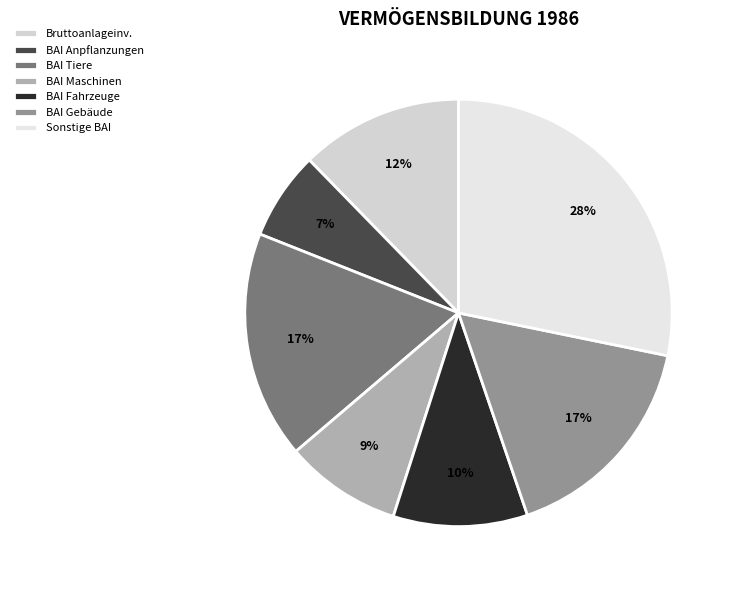

Is there any slice that represents more than half of the pie?

No